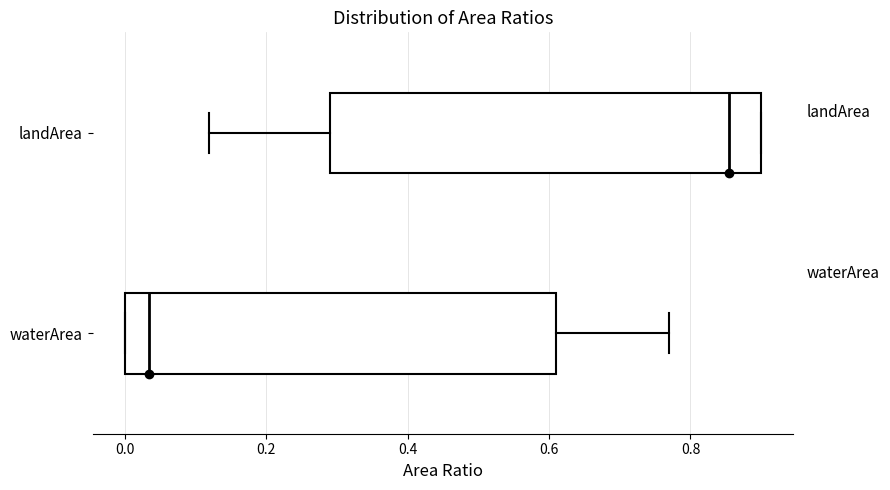

Reading bottom to top, transcribe this box plot: for each box, give where its median line is, the range the box spans, and where its two whiskers end, as read against the x-axis. The values are not printed on the chart, so give them approximately, as read against the axis.

waterArea: median 0.04, box 0.00 to 0.62, whiskers 0.00 to 0.78
landArea: median 0.86, box 0.30 to 0.90, whiskers 0.12 to 0.90